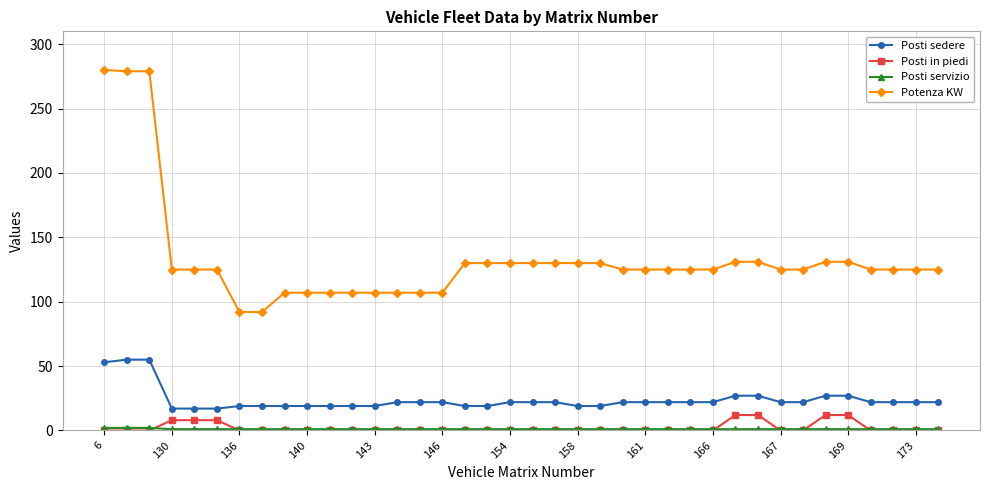

Which series has the widest spread of values?

Potenza KW